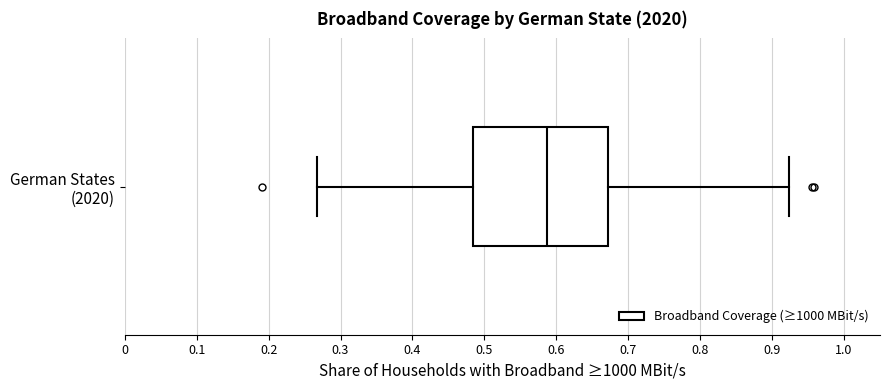

Transcribe this box plot: give where the median line is, the range the box spans, and where the two whiskers end, as read against the x-axis. The values are not printed on the chart, so give them approximately, as read against the axis.

median 0.59, box 0.48 to 0.67, whiskers 0.27 to 0.92